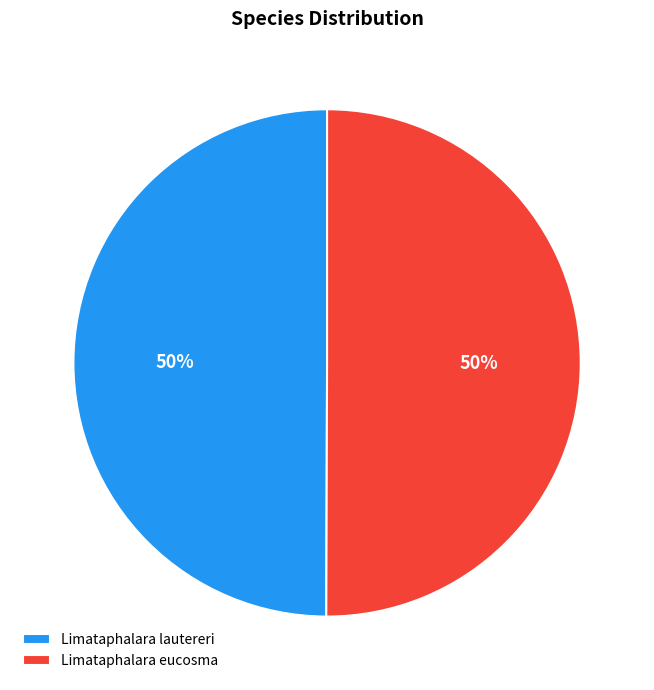

Do Limataphalara lautereri and Limataphalara eucosma together represent more than half of the pie?

Yes